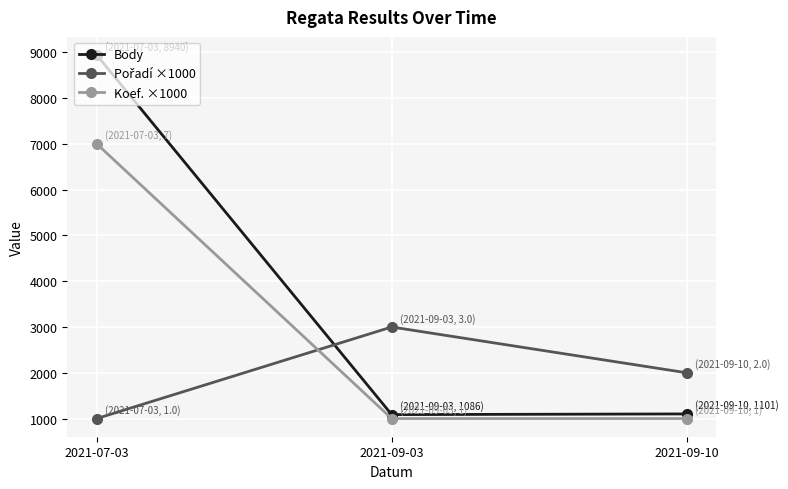

True or false: Koef. ×1000 has a value of 324 at 2021-09-03.

False